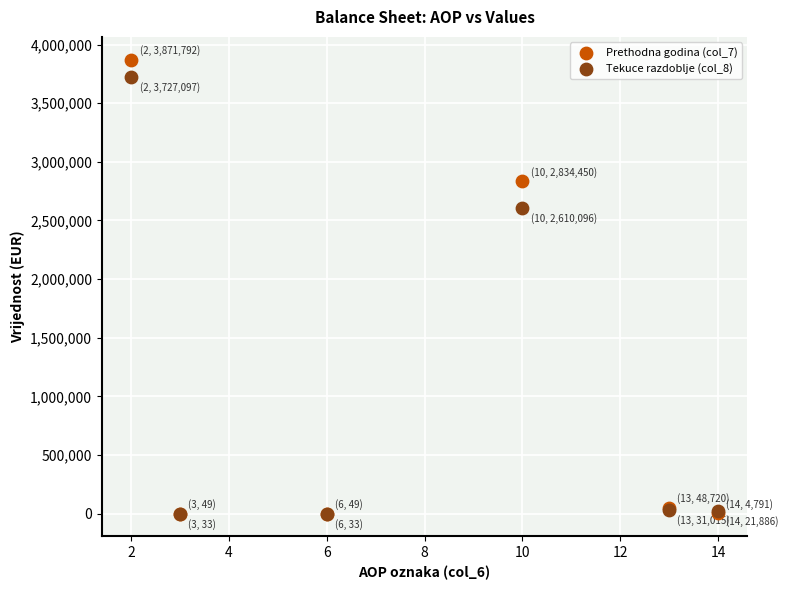

Which series has the widest spread of Y values?

Prethodna godina (col_7)